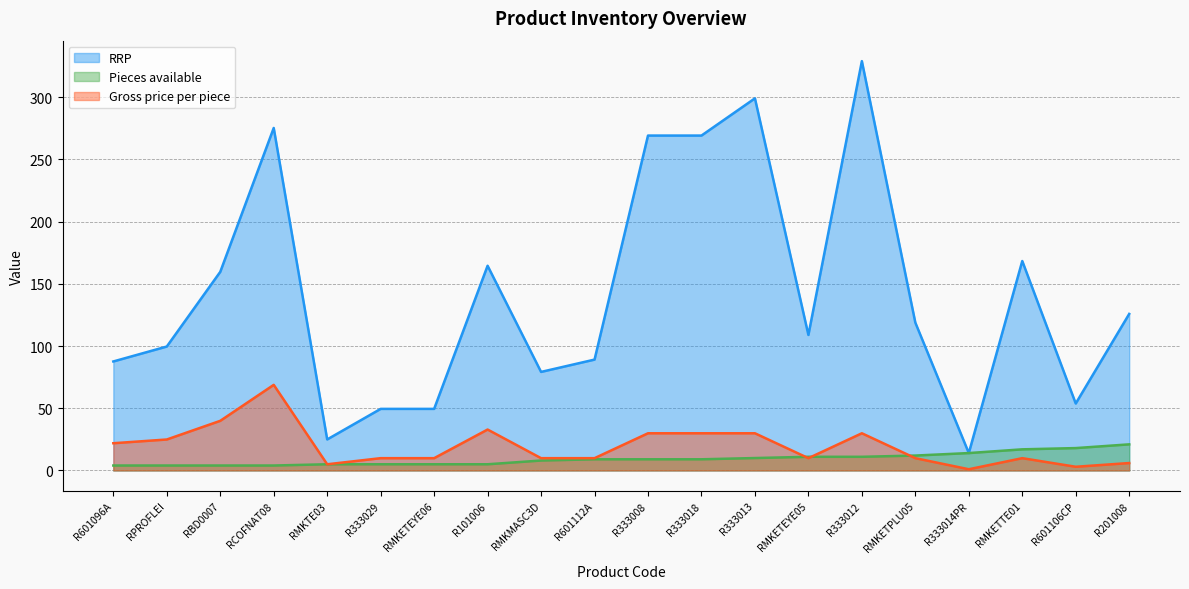

At how many categories does at least one series exceed 91?

12